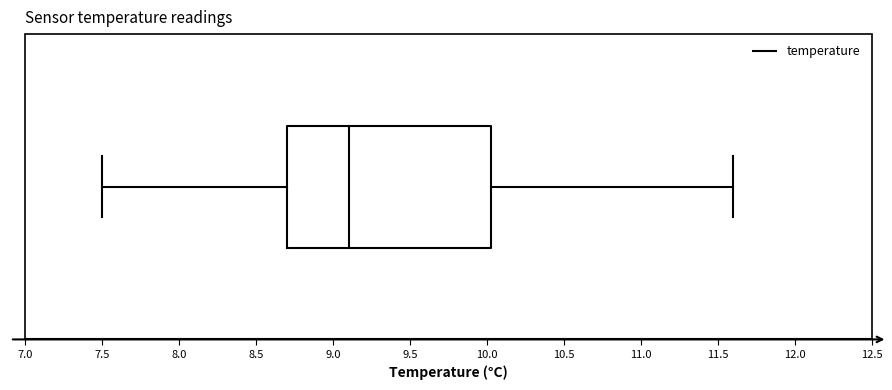

Transcribe this box plot: give where the median line is, the range the box spans, and where the two whiskers end, as read against the x-axis. The values are not printed on the chart, so give them approximately, as read against the axis.

median 9.10, box 8.70 to 10.05, whiskers 7.50 to 11.60